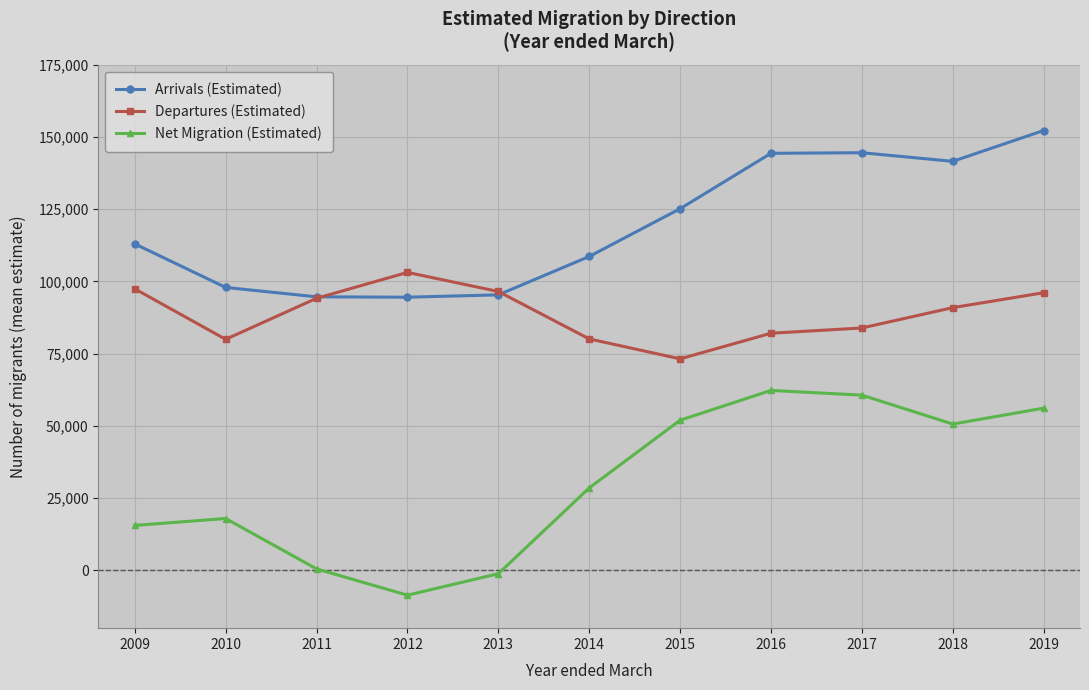

True or false: Departures (Estimated) has more than 0 points higher than both neighbors.

True